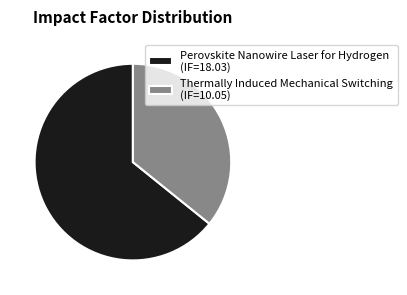

What is the smallest slice in the pie chart?

Thermally Induced Mechanical Switching